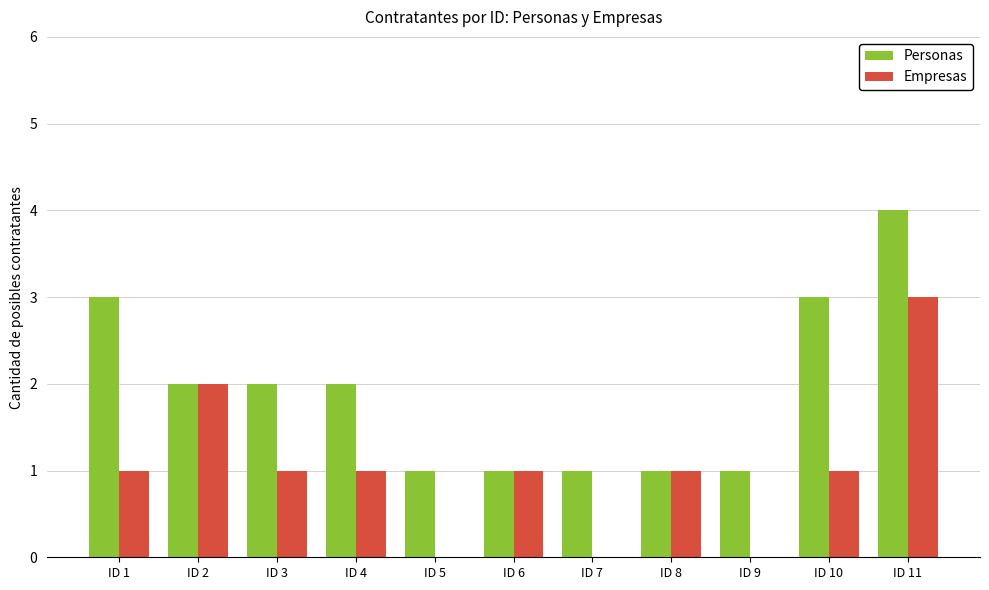

The Personas series shows 1 at ID 7. True or false?

True